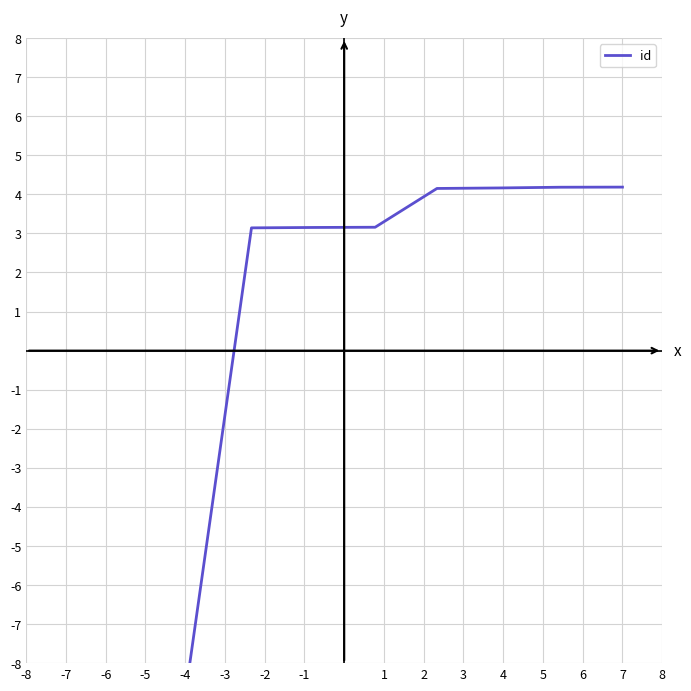

True or false: there are more than 0 points higher than both neighbors.

False